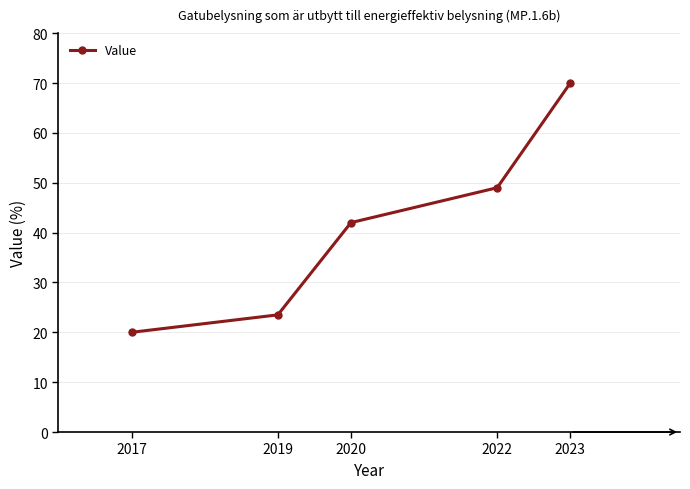

What is the approximate value at 2017?

20.0